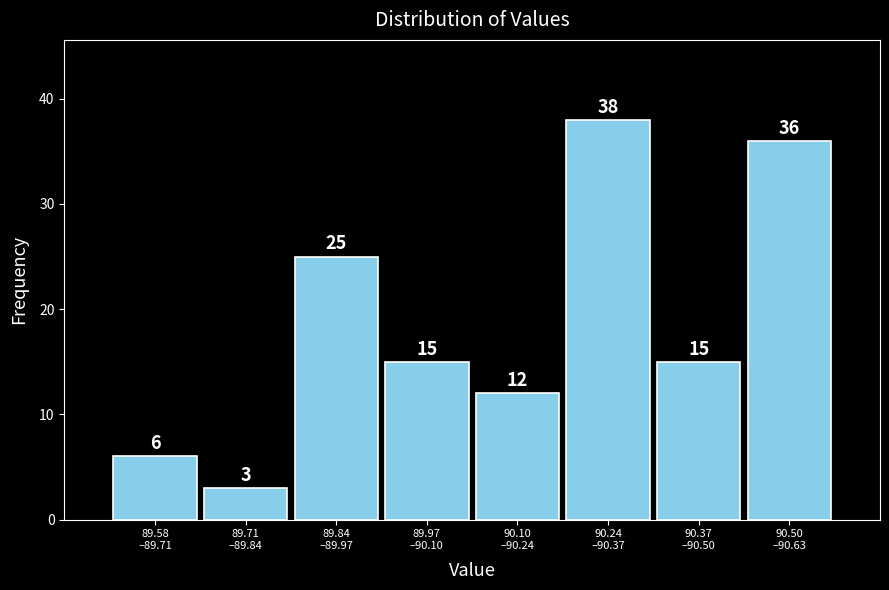

Reading right to left, transcribe all the data shown in this chart.

36	15	38	12	15	25	3	6